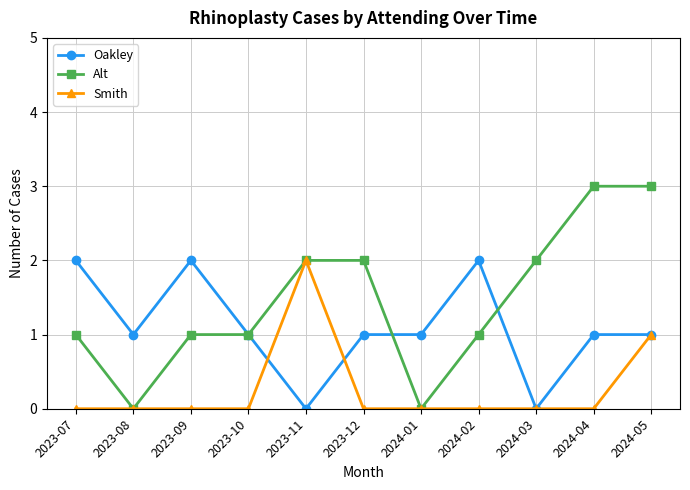

Is the value of Smith at 2023-07 greater than the value of Alt at 2023-10?

No